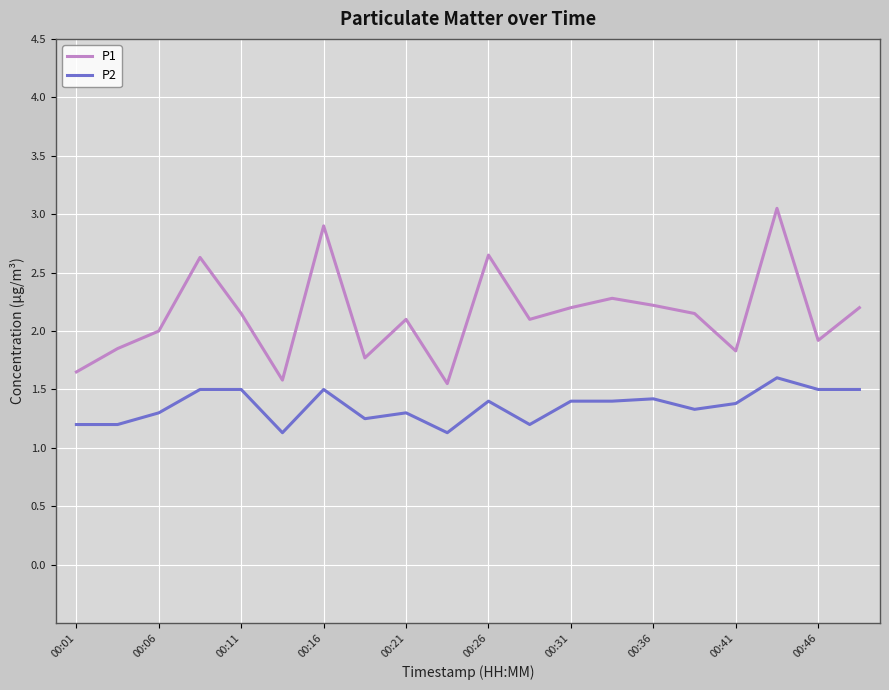

Which series has the largest total across all categories?

P1